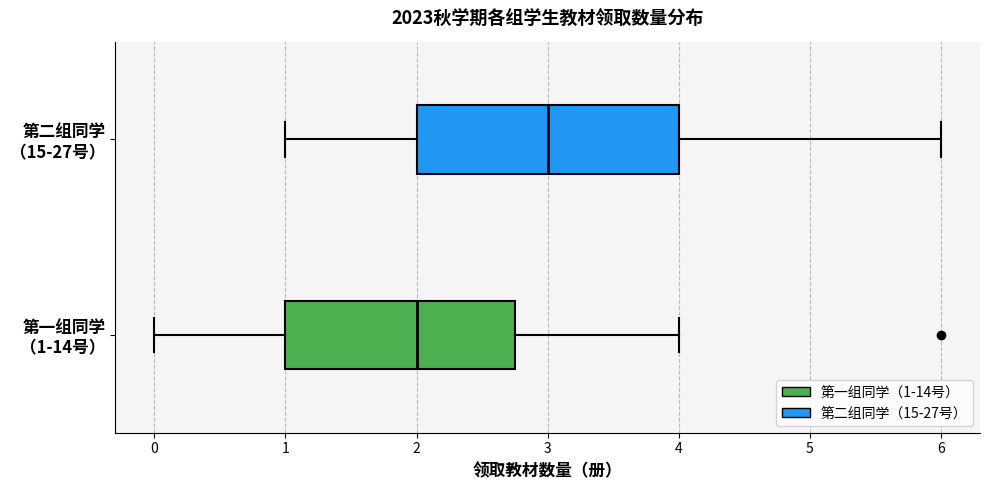

Which box is the widest, from its left edge to its right edge?

第二组同学 （15-27号）